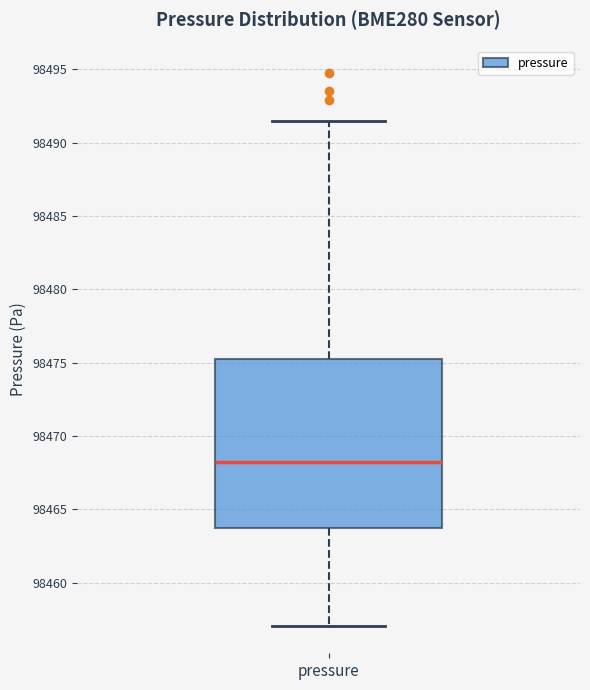

Read this box plot against the y-axis: the position of the median line, the range covered by the box, and the ends of both whiskers. The values are not printed on the chart, so give them approximately, as read against the axis.

median 98468.0, box 98463.5 to 98475.0, whiskers 98457.0 to 98491.5